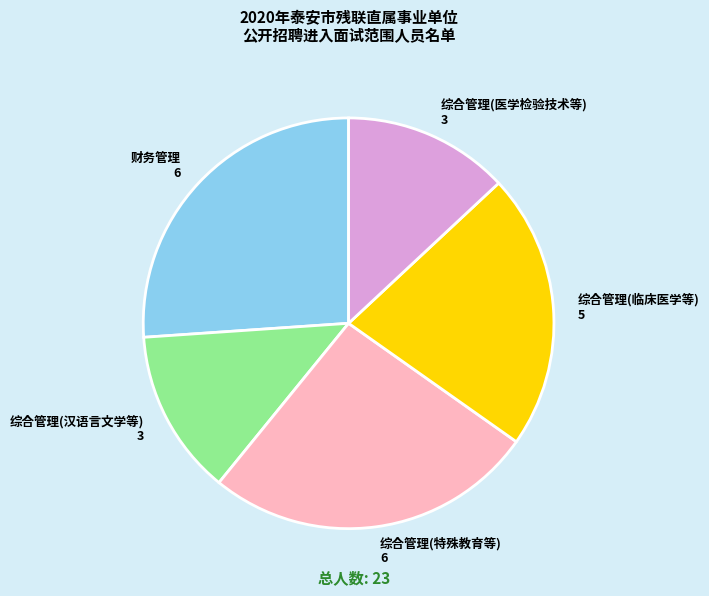

Does 综合管理(临床医学等) represent more than half of the total?

No